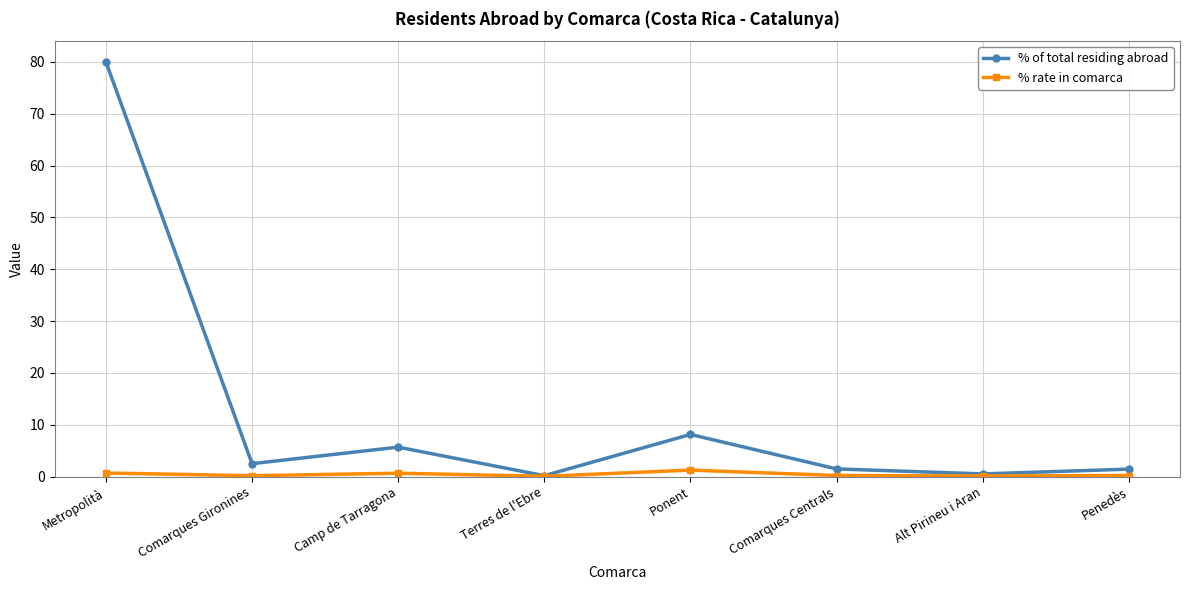

What is the label of the 7th point from the left?

Alt Pirineu i Aran